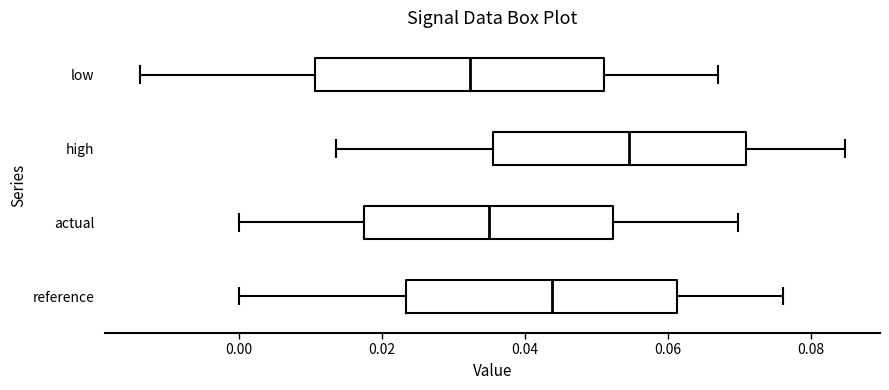

Which box's median line is the furthest to the left?

low